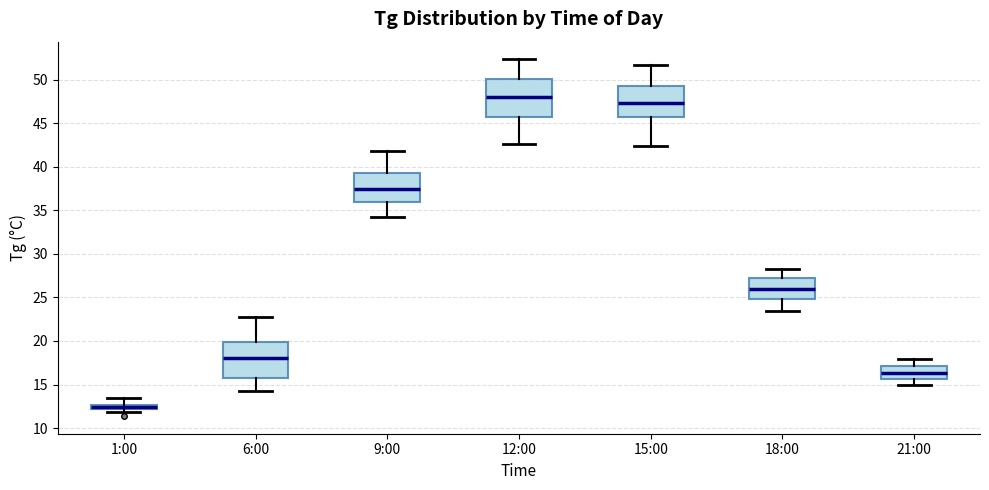

Which box has the highest median line?

12:00